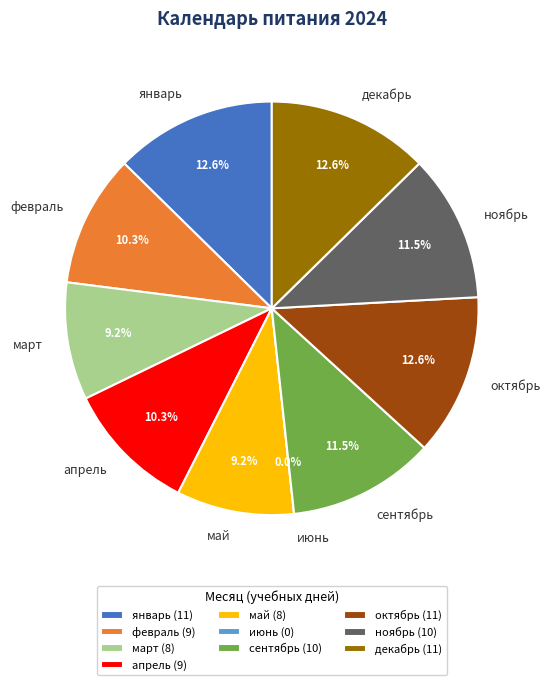

True or false: апрель accounts for 5% of the total.

False